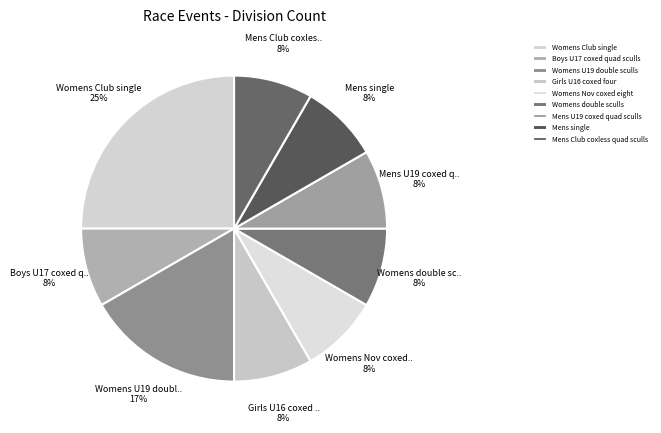

To the nearest percent, what is the average slice percentage?

11%